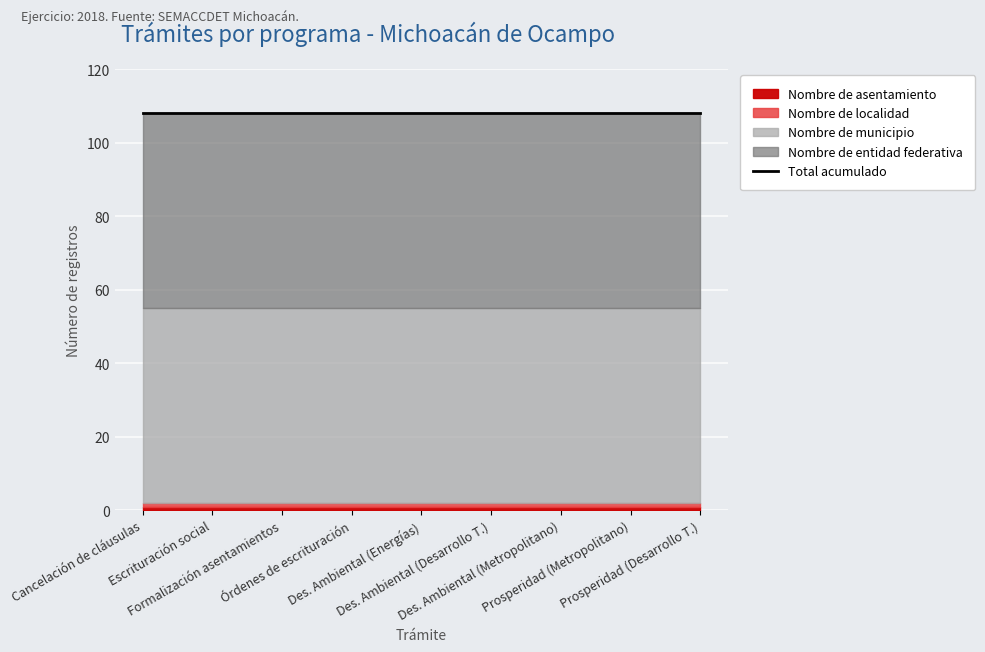

How many data points does each series have?

9